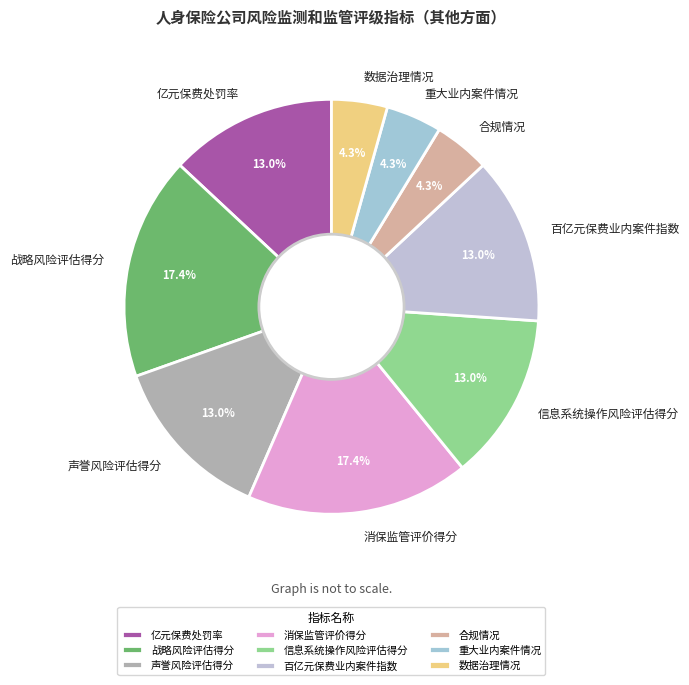

What is the ratio of the value at 重大业内案件情况 to the value at 声誉风险评估得分?

0.3